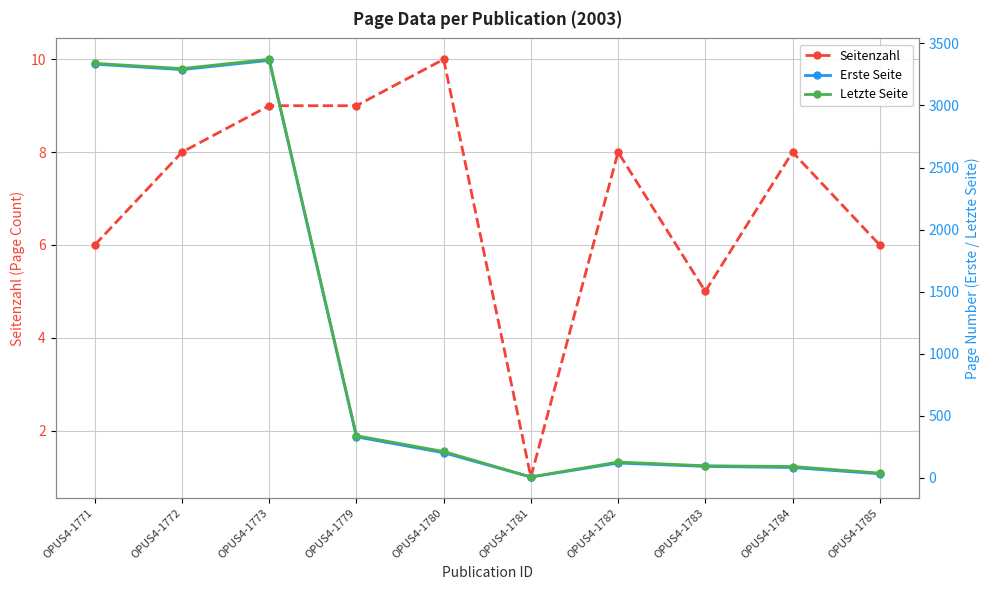

True or false: Letzte Seite has more than 2 points higher than both neighbors.

False